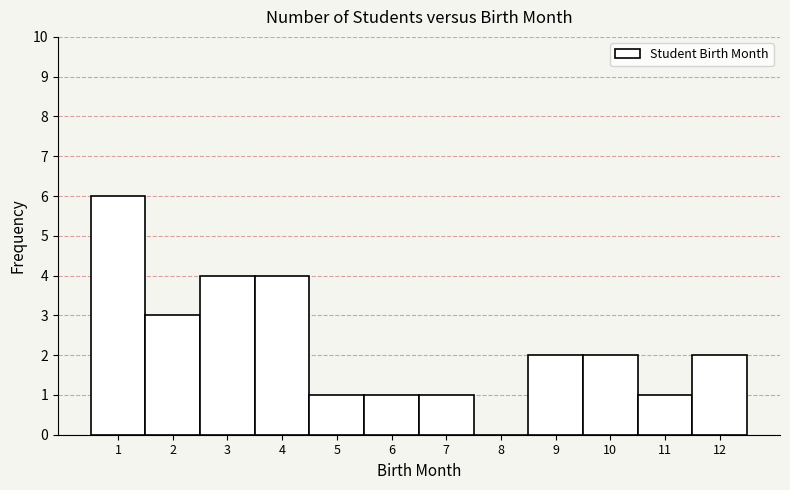

Which range on the x-axis has the tallest bar?

0.5 to 1.5